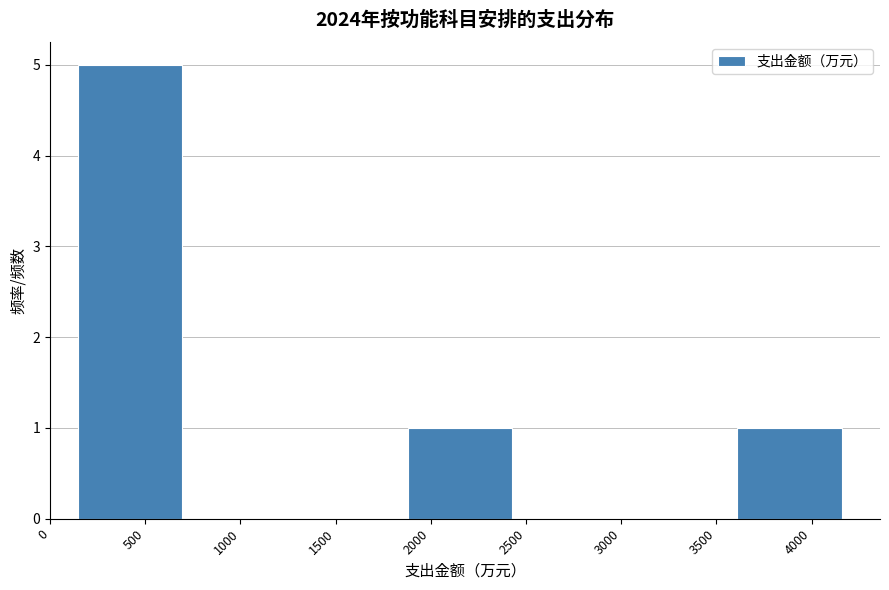

Reading left to right, list every bar in this chart as the range it spans on the x-axis followed by its height. Neither the bar edges nor the heights are printed on the chart, so give them approximately, as read against the axes.

150 to 700: 5
700 to 1300: 0
1300 to 1850: 0
1850 to 2450: 1
2450 to 3000: 0
3000 to 3600: 0
3600 to 4150: 1